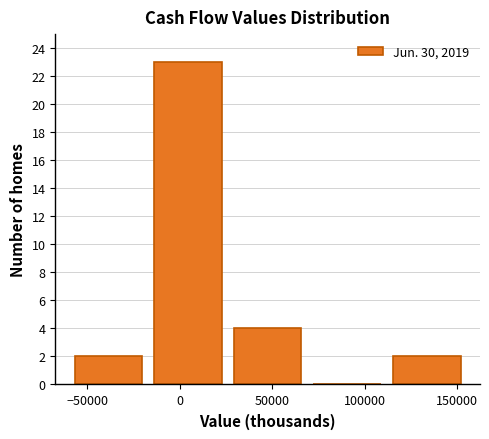

Which range on the x-axis has the tallest bar?

-15000 to 25000